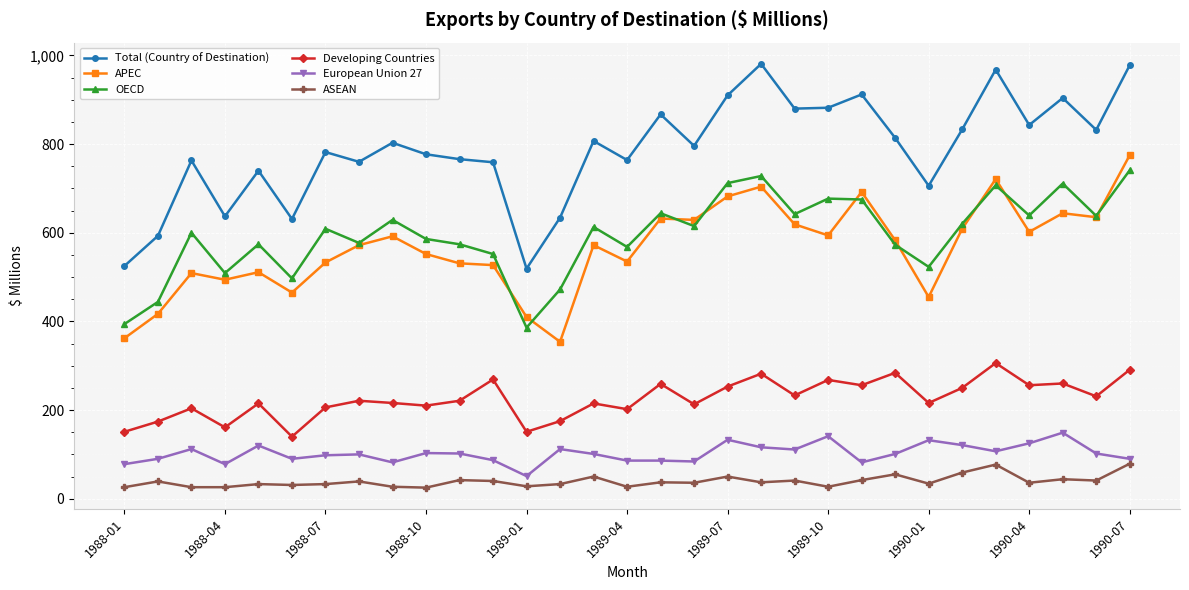

What is the minimum value for Total (Country of Destination)?

519